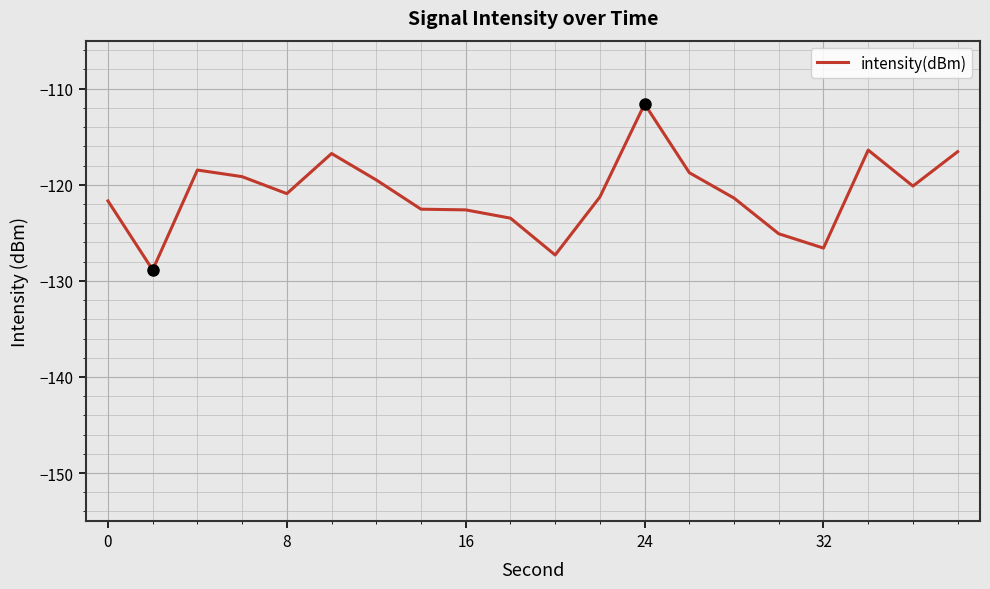

What is the difference between the maximum and minimum values?

17.3